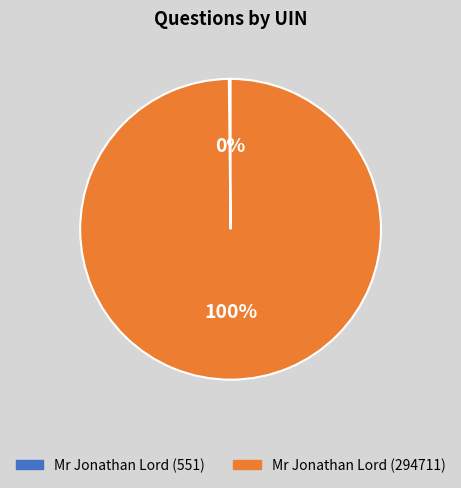

Which slice represents more than half of the pie?

Mr Jonathan Lord (294711)